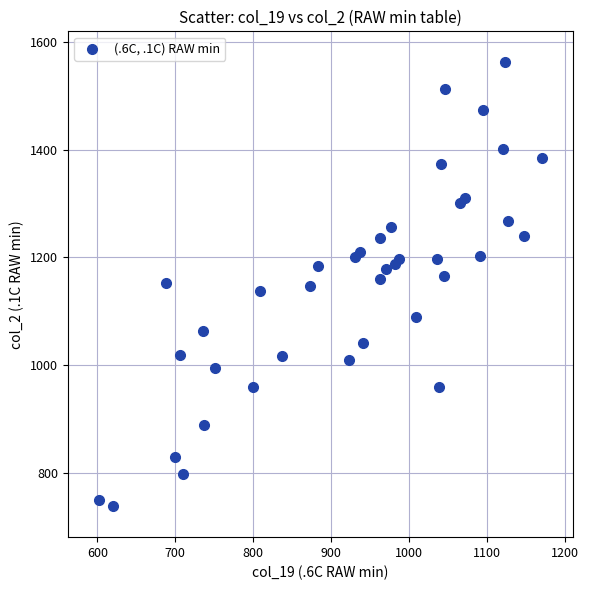

What is the range of Y values (max minus min)?

824